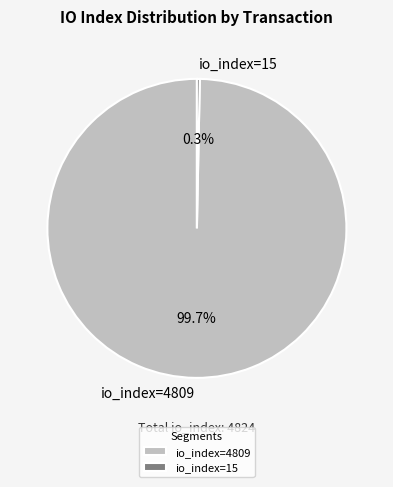

To the nearest percent, what is the average slice percentage?

50%